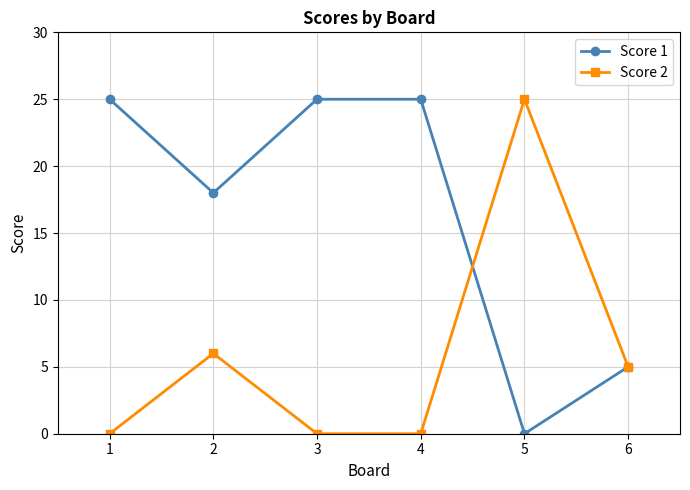

True or false: Score 1 has a value of 15 at 4.

False